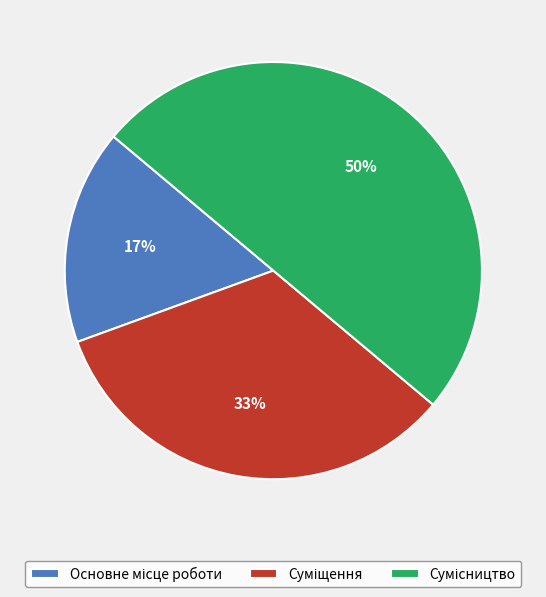

To the nearest percent, what is the average slice percentage?

33%